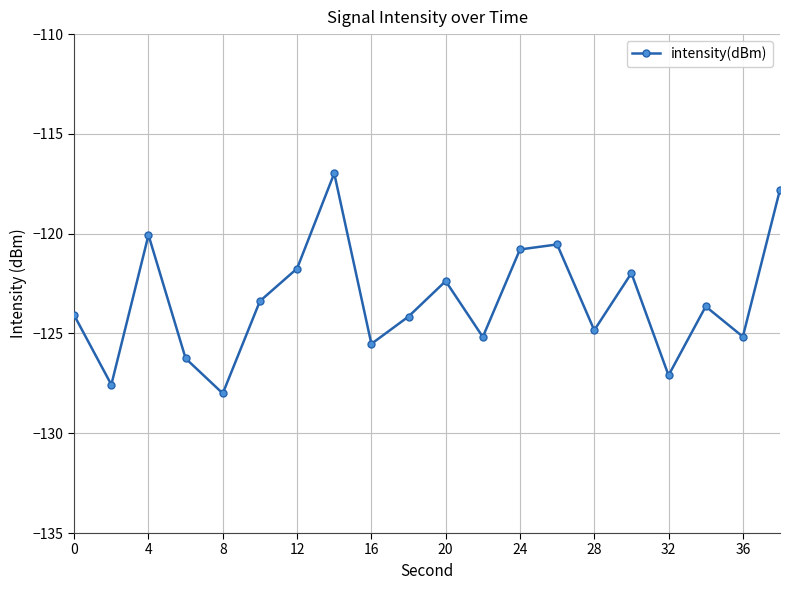

What is the average value?

-123.4